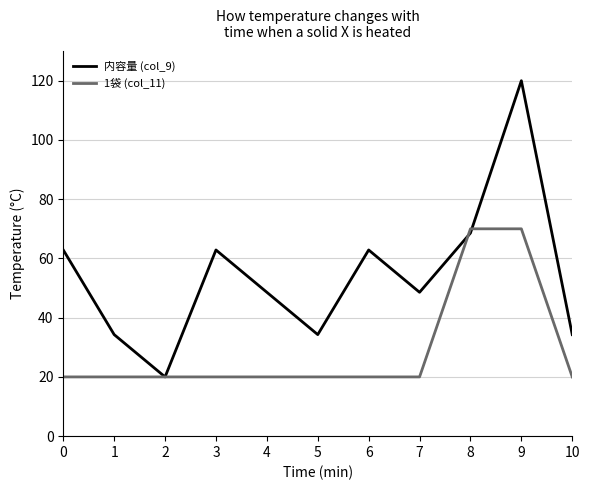

At which label is 内容量 (col_9) closest to 70?

8